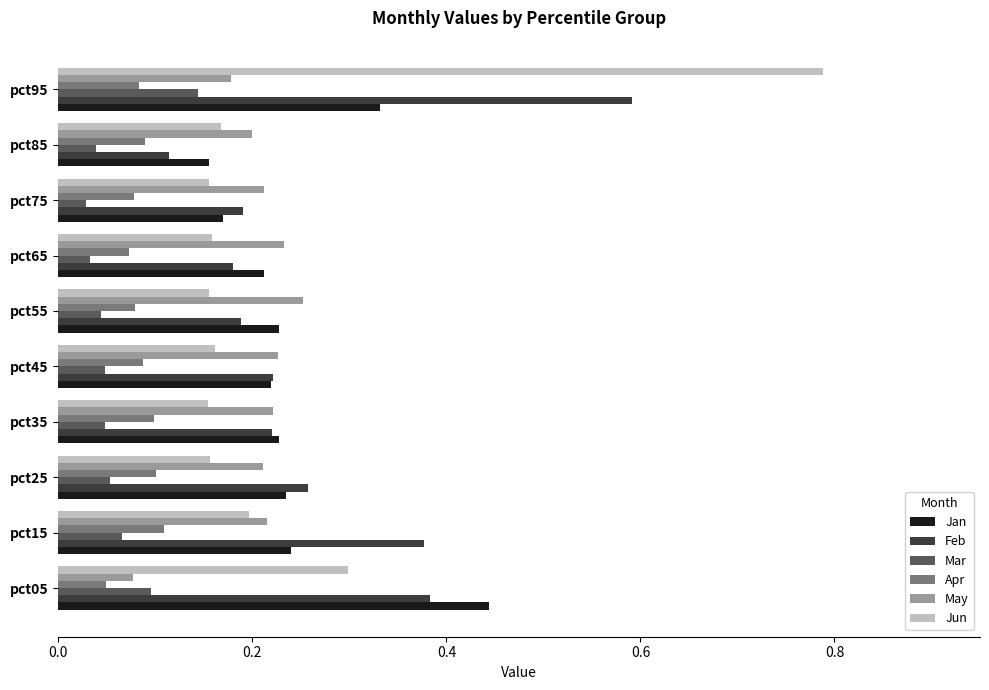

Is it true that Mar equals 0.1 at pct15?

True